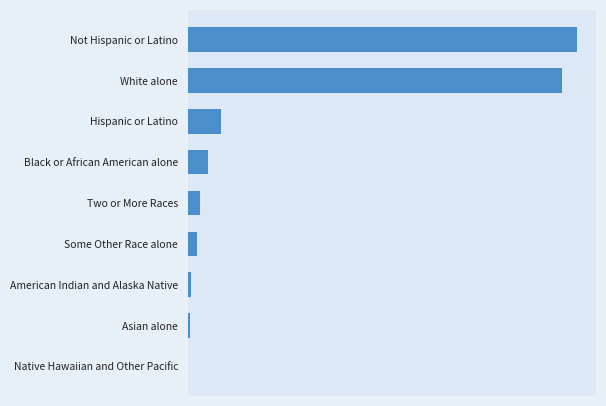

Does the chart contain any negative values?

No